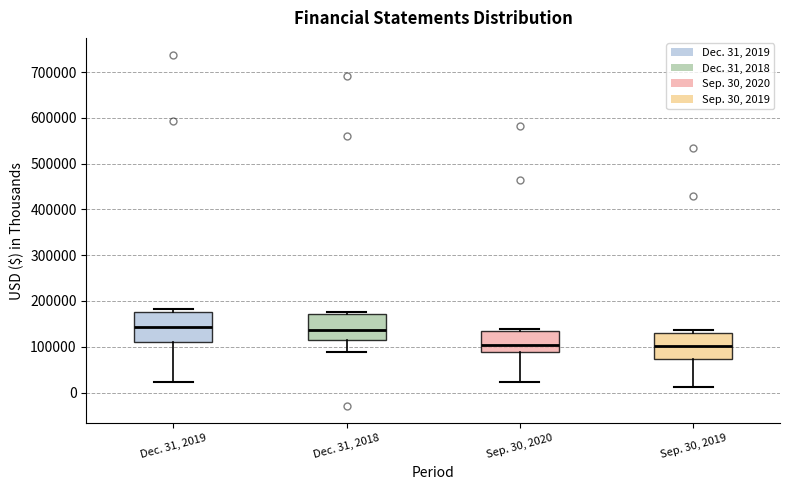

Reading left to right, transcribe this box plot: for each box, give where its median line is, the range the box spans, and where its two whiskers end, as read against the y-axis. The values are not printed on the chart, so give them approximately, as read against the axis.

Dec. 31, 2019: median 140000, box 110000 to 180000, whiskers 20000 to 180000 (just above the box's upper edge)
Dec. 31, 2018: median 140000, box 110000 to 170000, whiskers 90000 to 180000
Sep. 30, 2020: median 100000, box 90000 to 130000, whiskers 20000 to 140000
Sep. 30, 2019: median 100000, box 70000 to 130000, whiskers 10000 to 140000